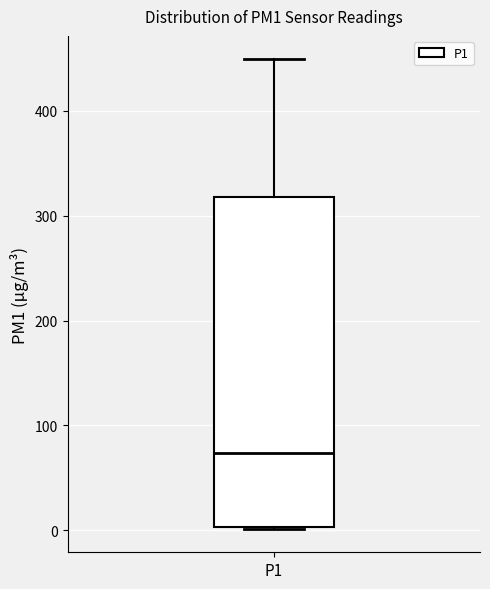

Read this box plot against the y-axis: the position of the median line, the range covered by the box, and the ends of both whiskers. The values are not printed on the chart, so give them approximately, as read against the axis.

median 70, box 0 to 320, whiskers 0 to 450